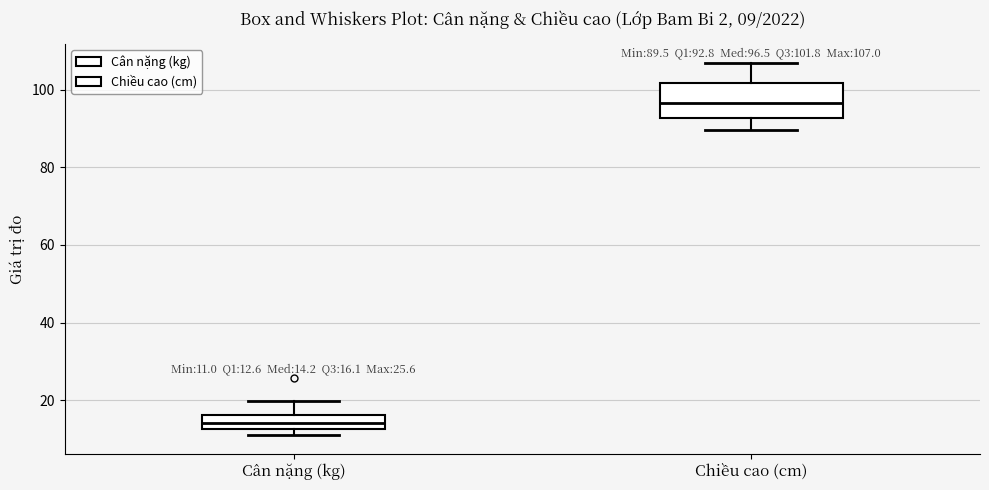

Which box has the highest median line?

Chiều cao (cm)